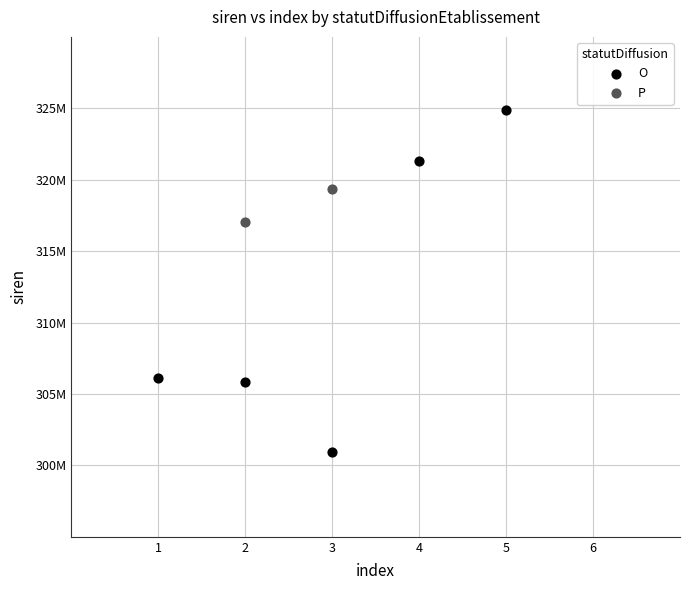

What are all the series names shown in the legend?

O, P